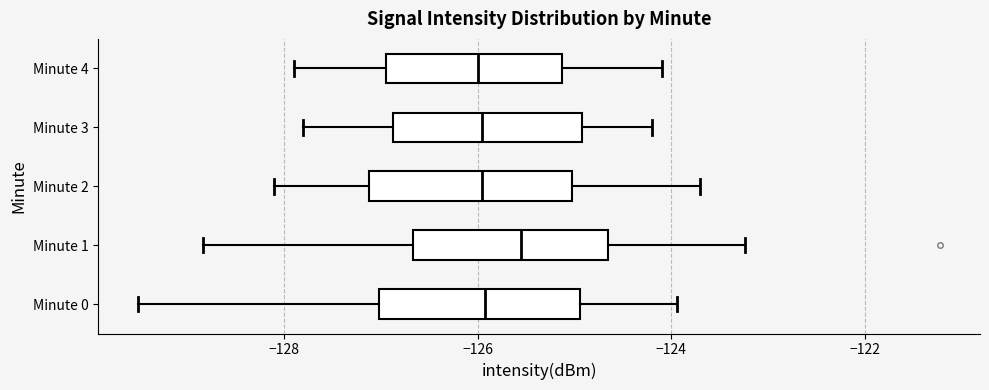

Where does the median line of the box for Minute 2 sit on the x-axis? The values are not printed on the chart, so give them approximately, as read against the axis.

-126.0